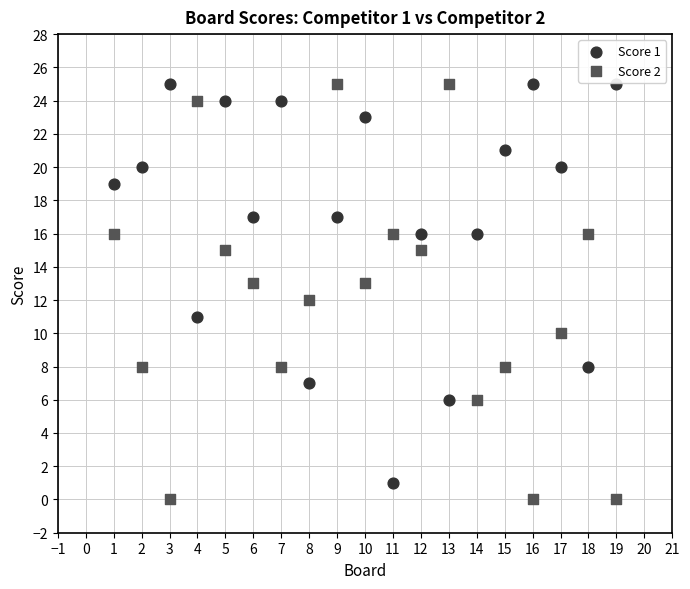

Across all data points, what is the range of X values (max minus min)?

18